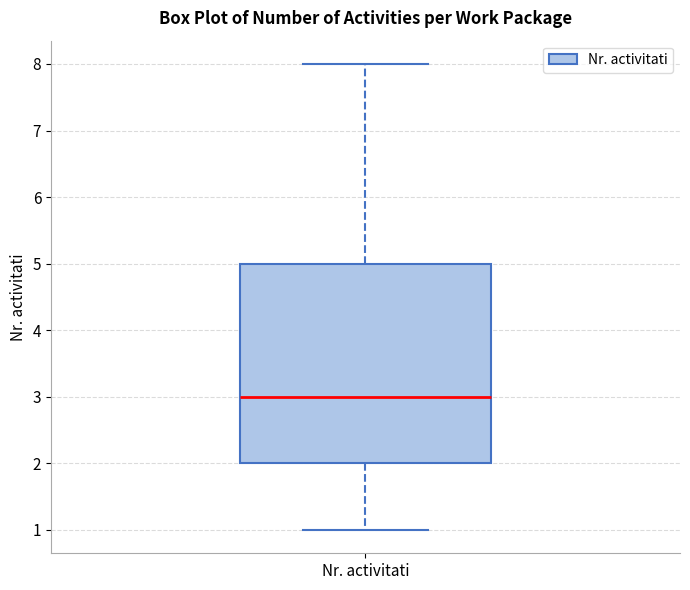

Where is the upper edge of the box for Nr. activitati on the y-axis? The values are not printed on the chart, so give them approximately, as read against the axis.

5